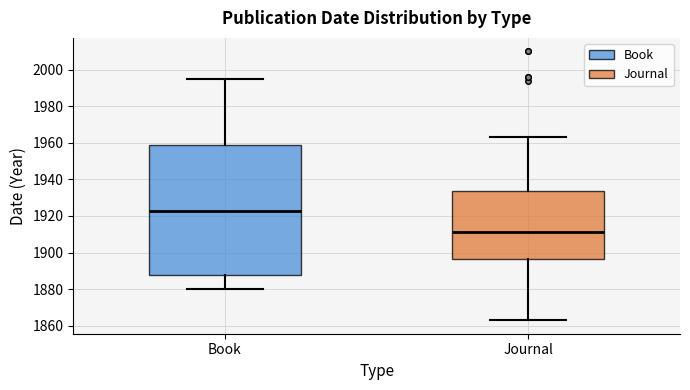

Reading left to right, read every box against the y-axis: the position of its median line, the range the box covers, and the ends of its whiskers. The values are not printed on the chart, so give them approximately, as read against the axis.

Book: median 1922, box 1888 to 1958, whiskers 1880 to 1996
Journal: median 1912, box 1896 to 1934, whiskers 1864 to 1964